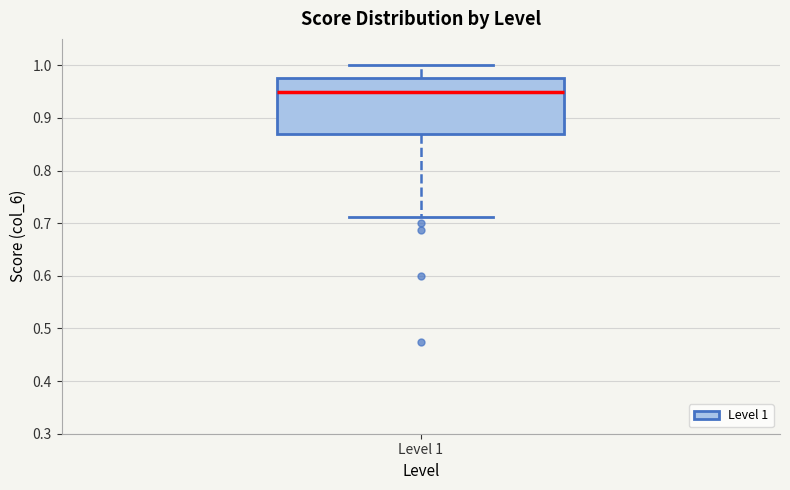

Read this box plot against the y-axis: the position of the median line, the range covered by the box, and the ends of both whiskers. The values are not printed on the chart, so give them approximately, as read against the axis.

median 0.95, box 0.87 to 0.98, whiskers 0.71 to 1.00